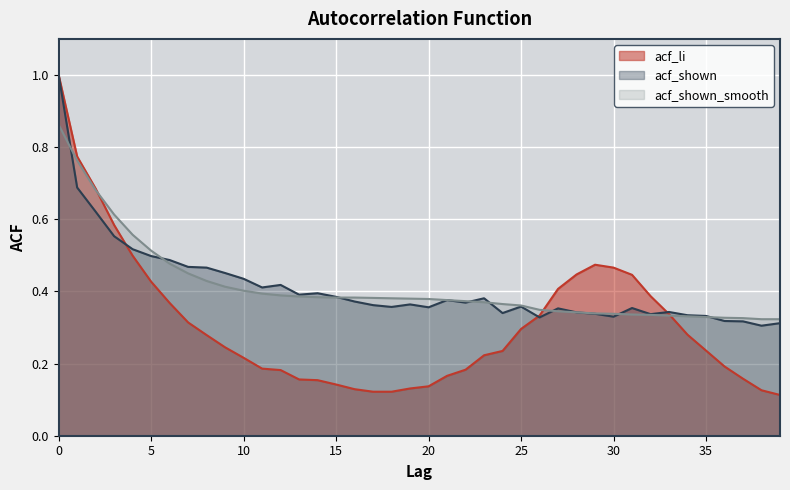

How many acf_shown_smooth values are between 0 and 1?

40